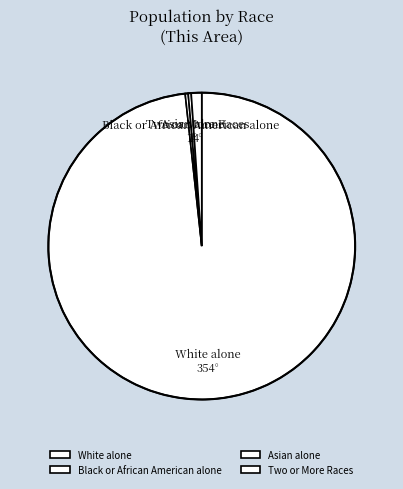

What is the majority slice?

White alone